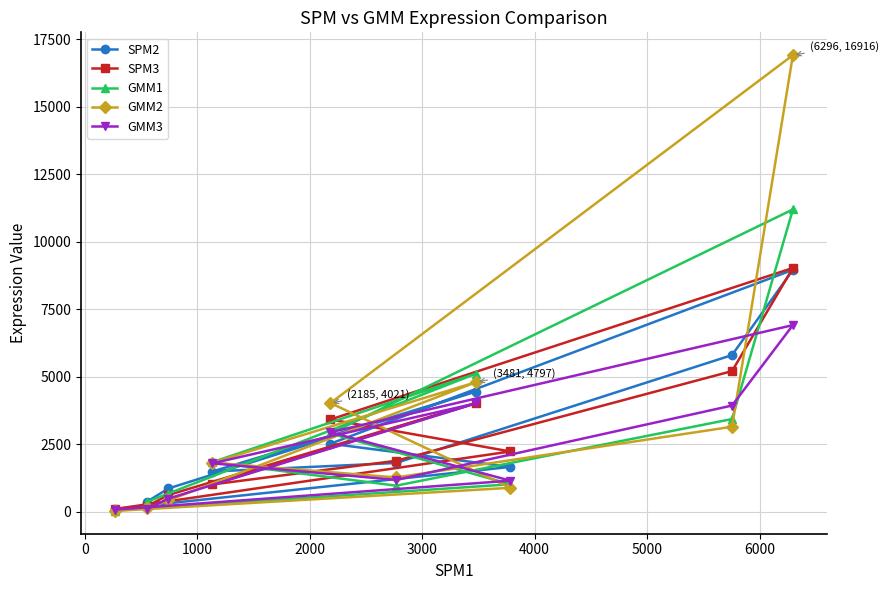

What are all the series names shown in the legend?

SPM2, SPM3, GMM1, GMM2, GMM3